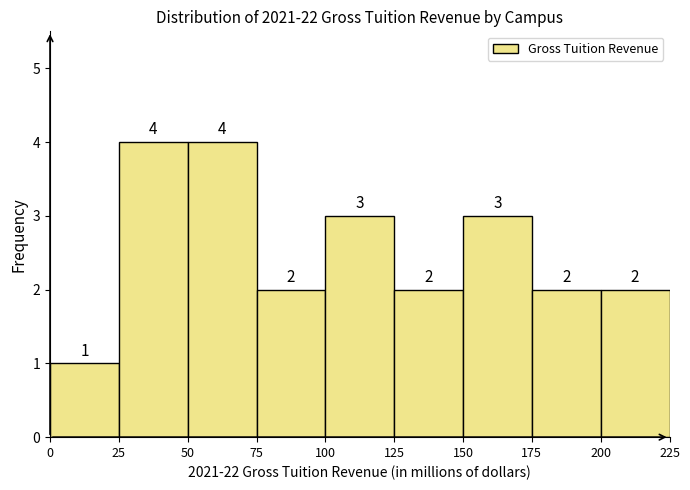

Reading left to right, list every bar in this chart as the range it spans on the x-axis followed by its height.

0 to 25: 1
25 to 50: 4
50 to 75: 4
75 to 100: 2
100 to 125: 3
125 to 150: 2
150 to 175: 3
175 to 200: 2
200 to 225: 2